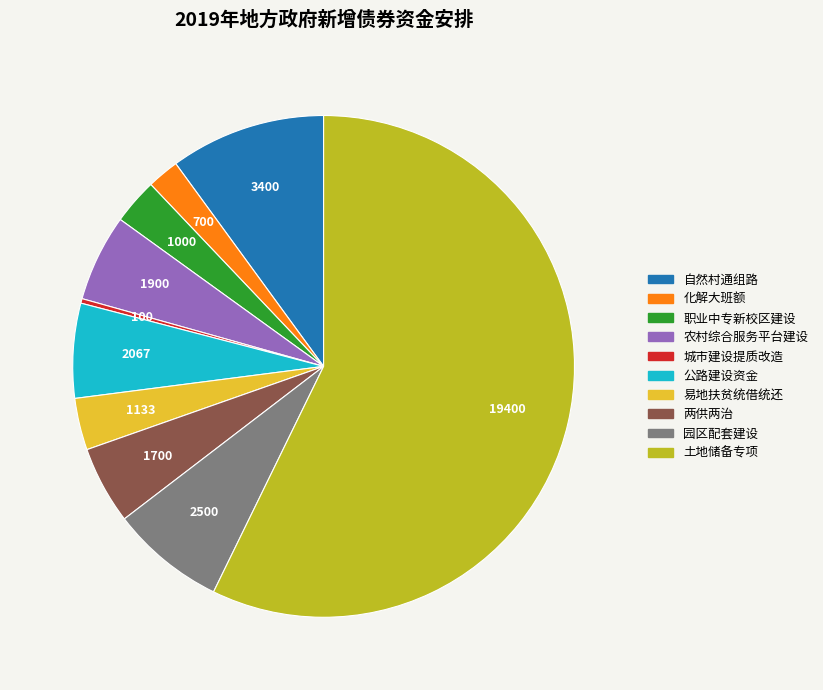

True or false: 农村综合服务平台建设 accounts for 1% of the total.

False